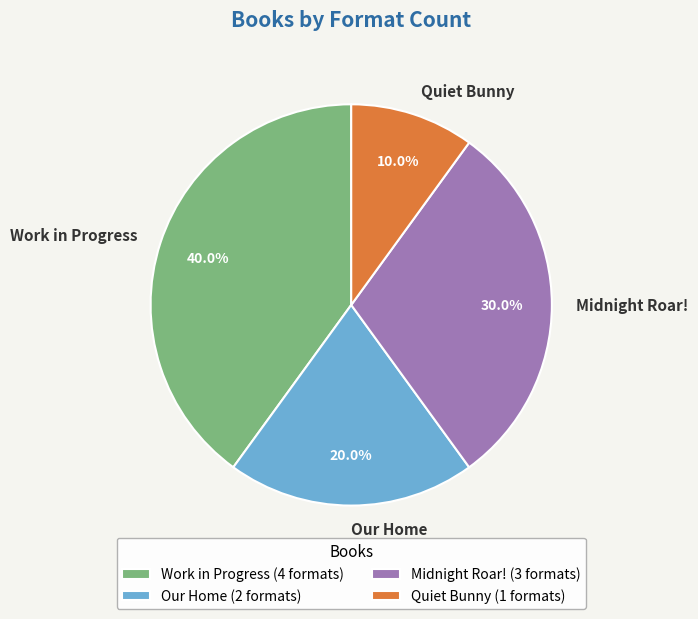

What is the ratio of the value at Quiet Bunny to the value at Midnight Roar!?

0.3